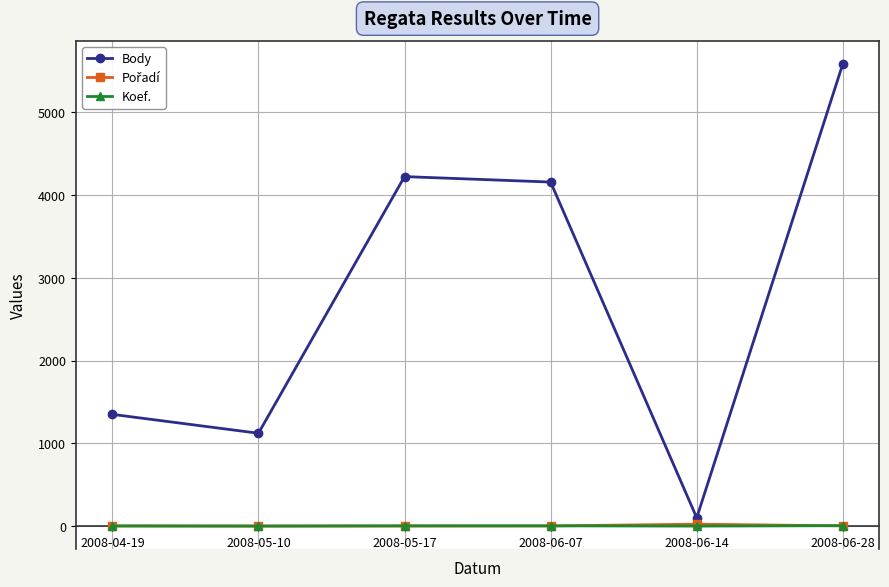

What is the label of the 2nd point from the left?

2008-05-10